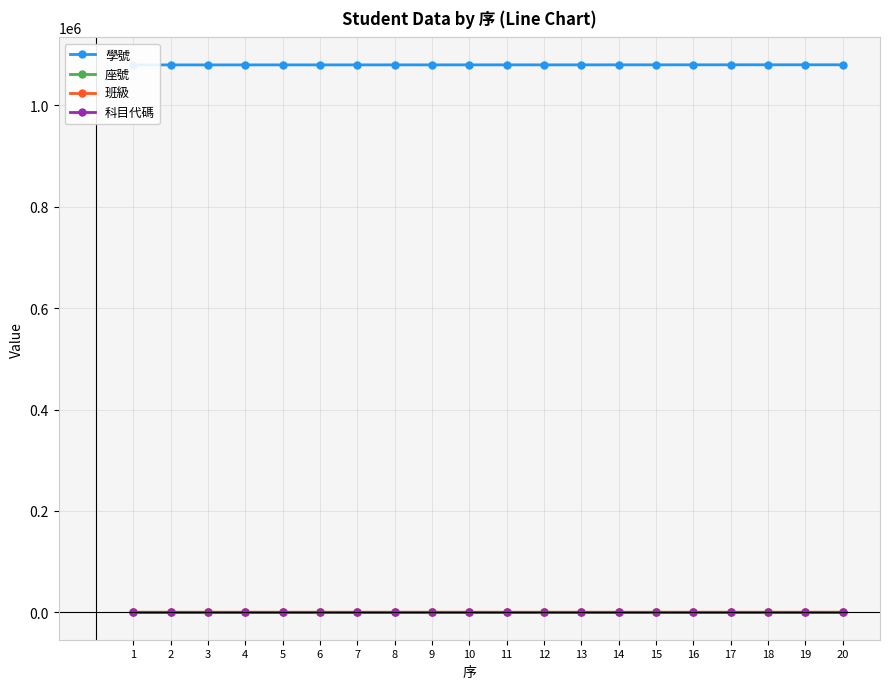

Which category has the highest value in the 科目代碼 series?

1